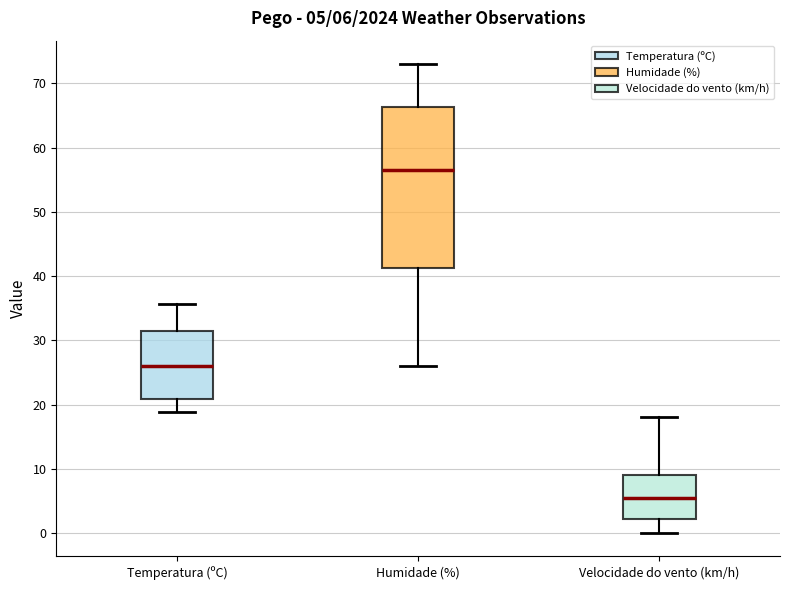

Which box has the lowest median line?

Velocidade do vento (km/h)